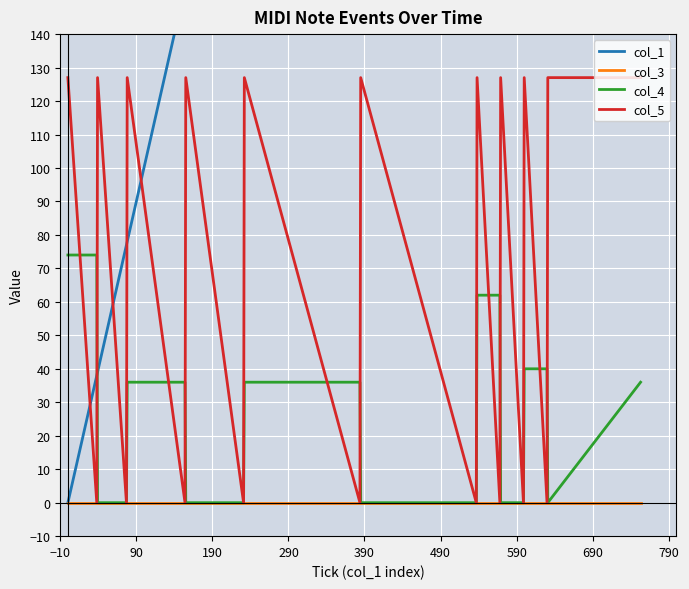

How many lines are shown in the chart?

4